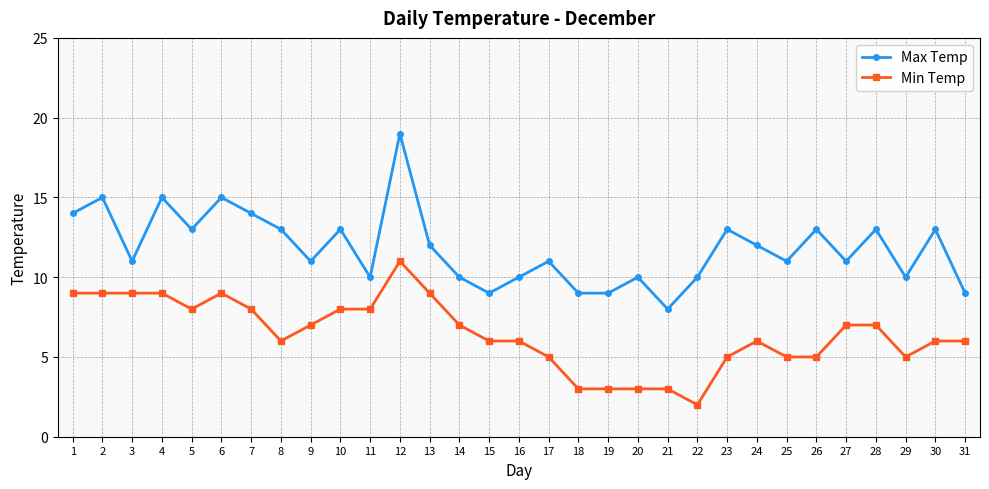

What is the maximum value shown in the chart?

19